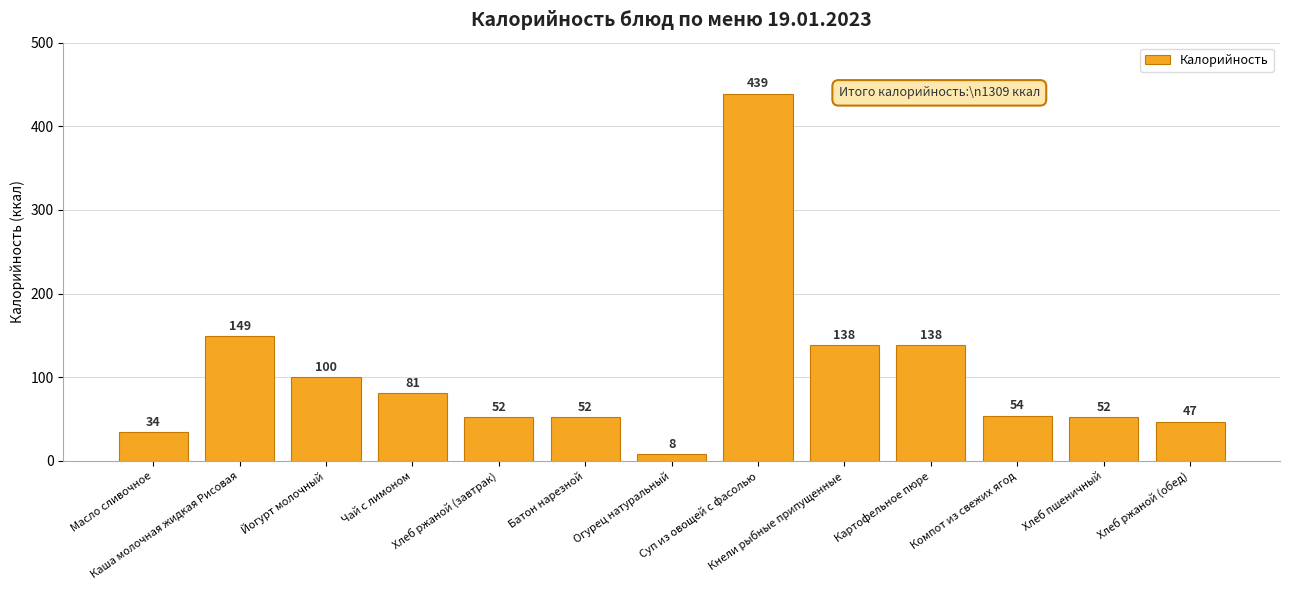

At which category does the chart reach its peak across all series?

Суп из овощей с фасолью